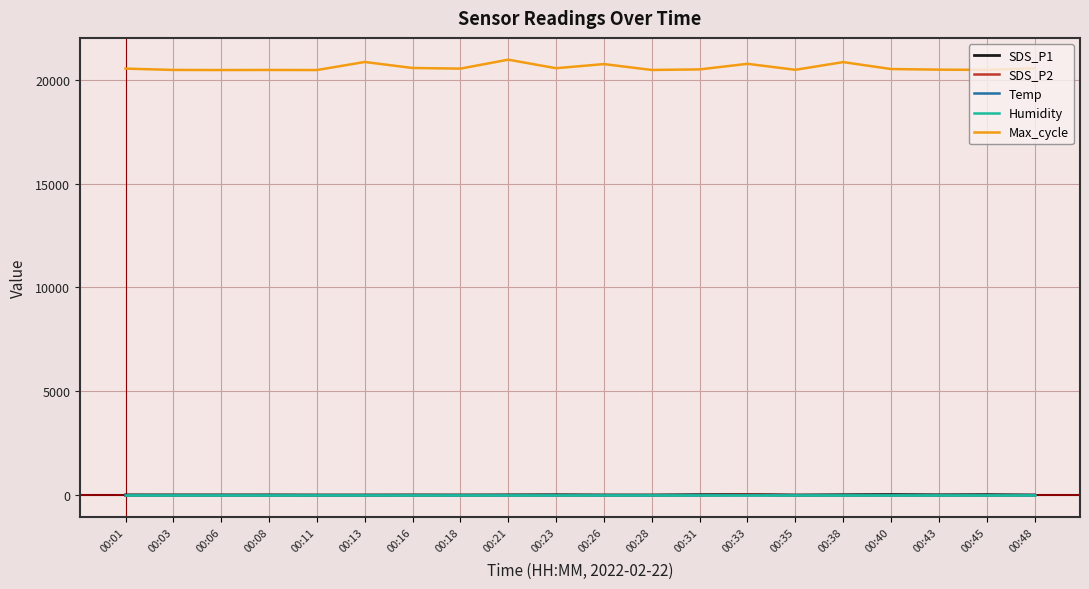

What is the sum of the SDS_P1 values at 00:45 and 00:31?

72.1